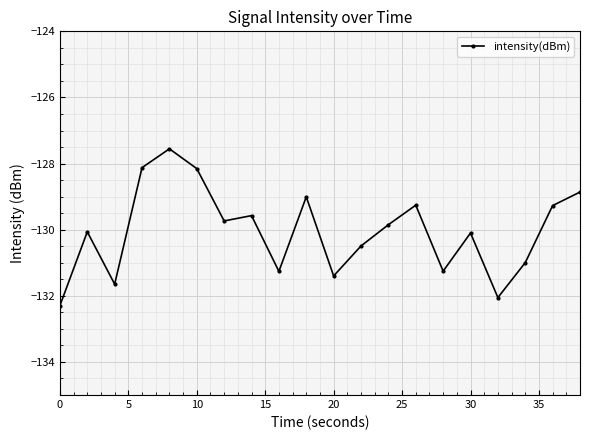

What is the difference between the maximum and second lowest values?

4.5